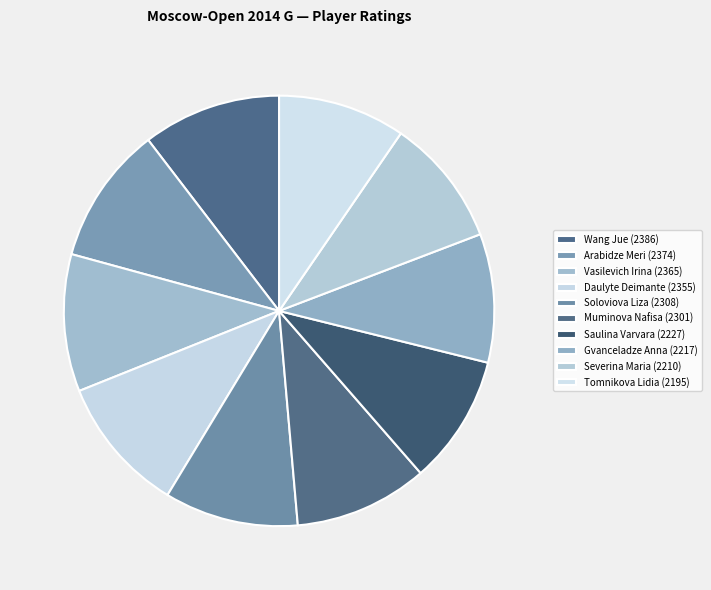

Which has a higher value, Saulina Varvara or Arabidze Meri?

Arabidze Meri